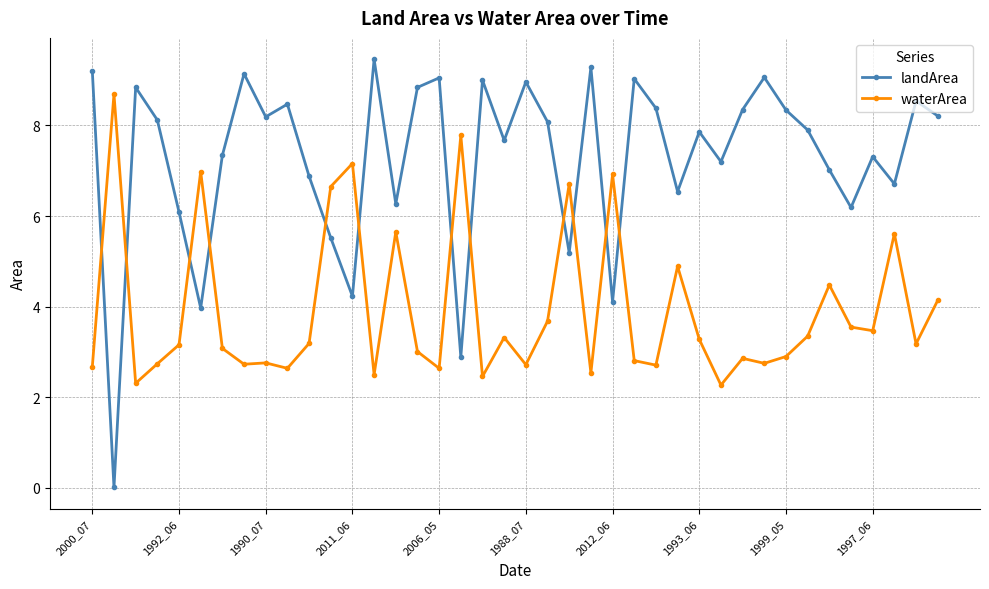

True or false: waterArea has more than 2 points higher than both neighbors.

True